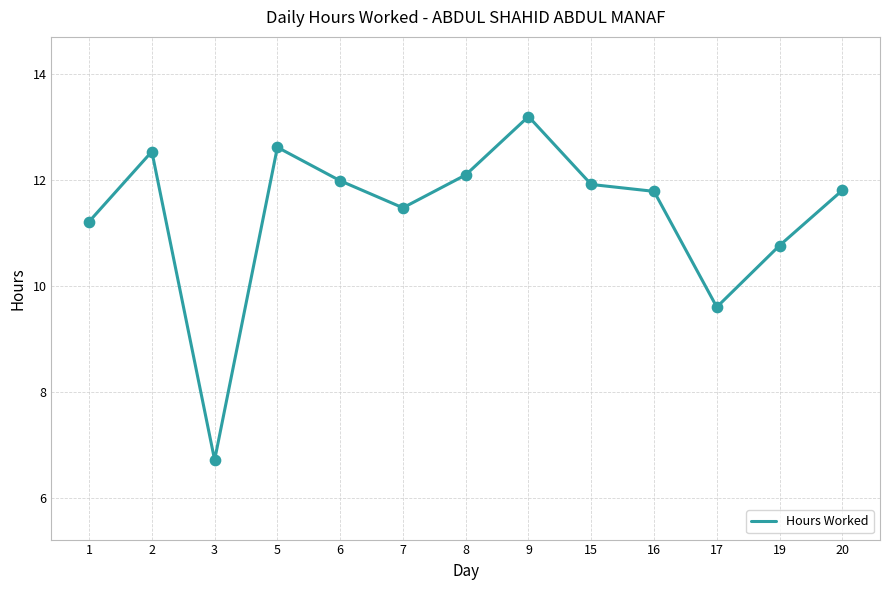

What is the change in value from 1 to 15?

+0.7